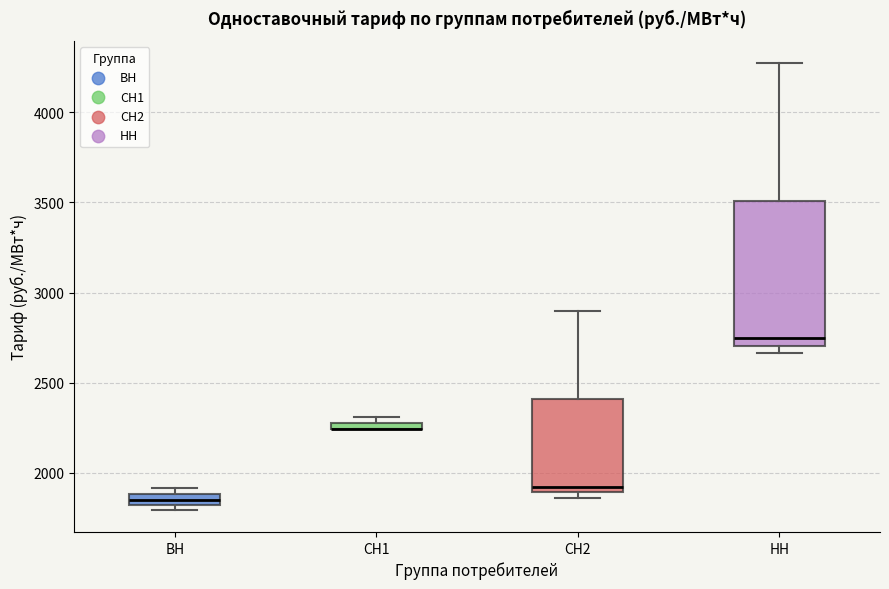

Which box is the tallest, from its lower edge to its upper edge?

НН